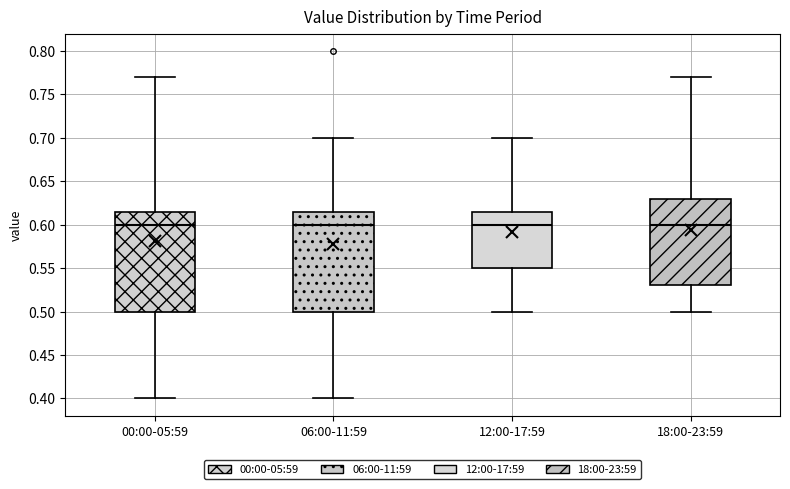

Reading left to right, read every box against the y-axis: the position of its median line, the range the box covers, and the ends of its whiskers. The values are not printed on the chart, so give them approximately, as read against the axis.

00:00-05:59: median 0.600, box 0.500 to 0.615, whiskers 0.400 to 0.770
06:00-11:59: median 0.600, box 0.500 to 0.615, whiskers 0.400 to 0.700
12:00-17:59: median 0.600, box 0.550 to 0.615, whiskers 0.500 to 0.700
18:00-23:59: median 0.600, box 0.530 to 0.630, whiskers 0.500 to 0.770